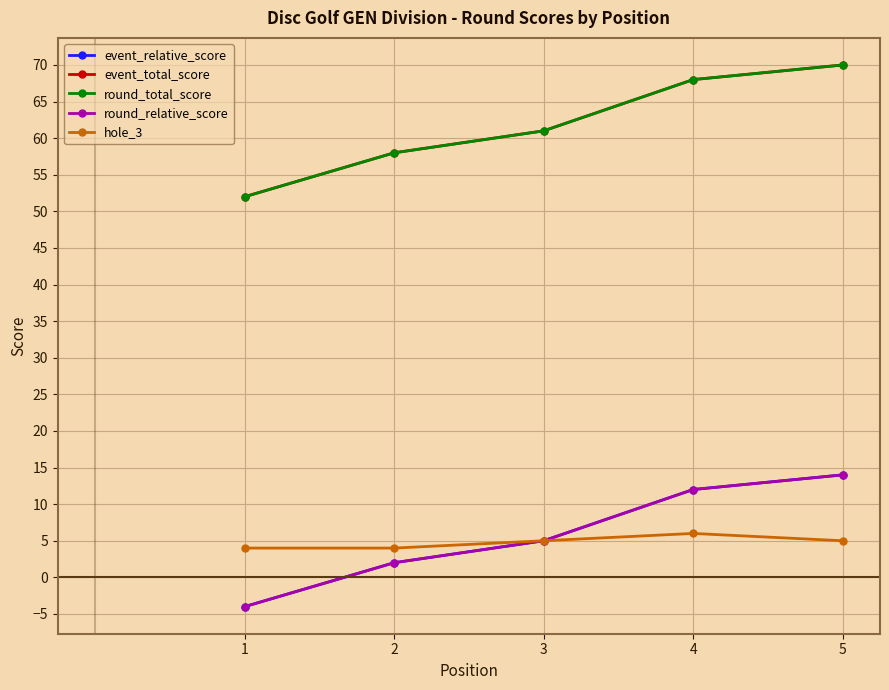

What is the total value across all series at 5?

173